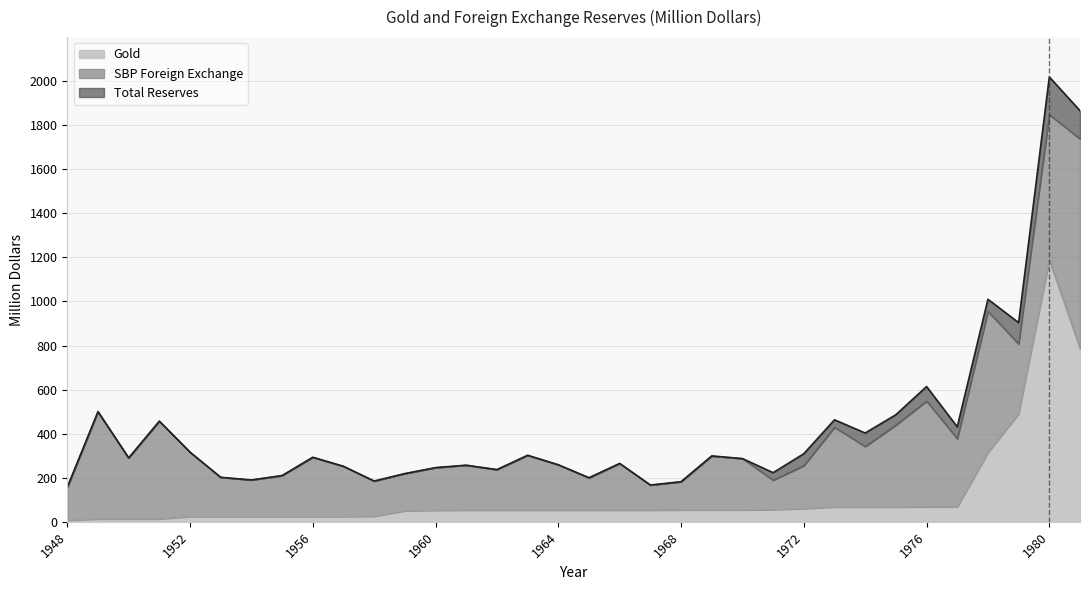

How many data points in Gold are less than 53?

13